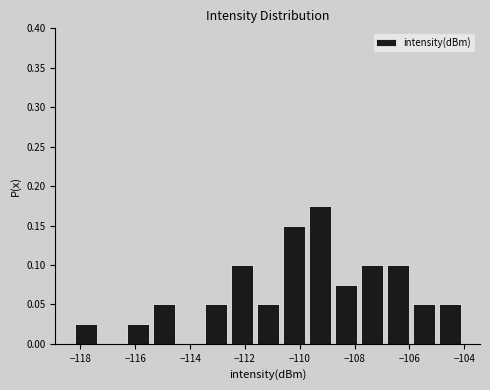

Over which range of the x-axis is the bar tallest?

-109.8 to -108.8